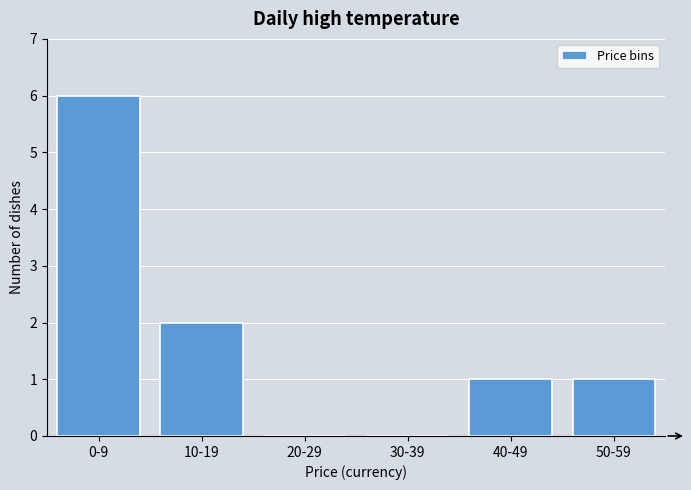

Reading left to right, list all the values displayed in this chart.

0-9=6	10-19=2	20-29=0	30-39=0	40-49=1	50-59=1